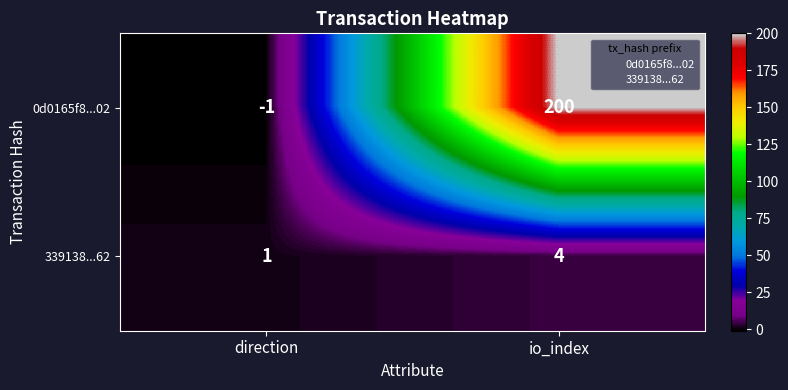

What value does the 339138...62 series have at io_index?

4